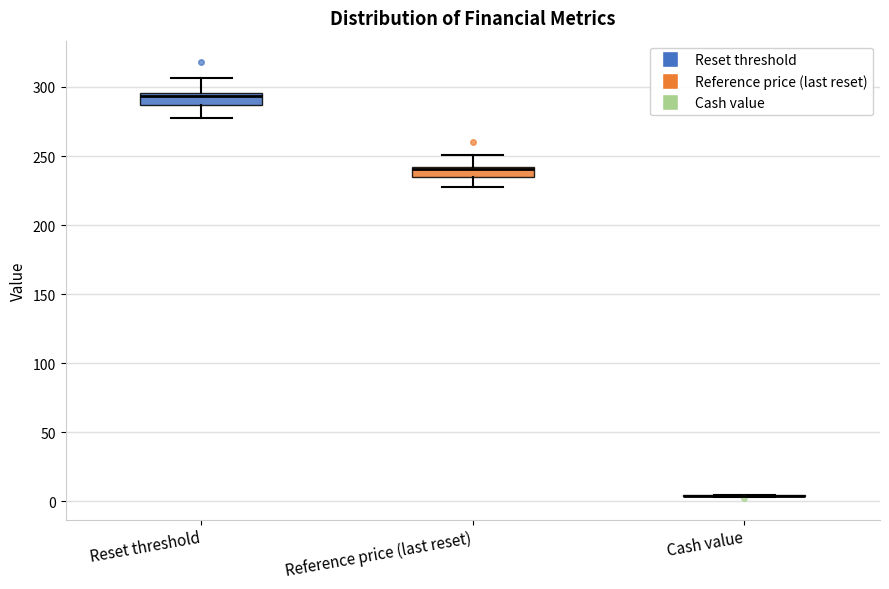

Where does the lower whisker of the box for Reference price (last reset) end on the y-axis? The values are not printed on the chart, so give them approximately, as read against the axis.

225